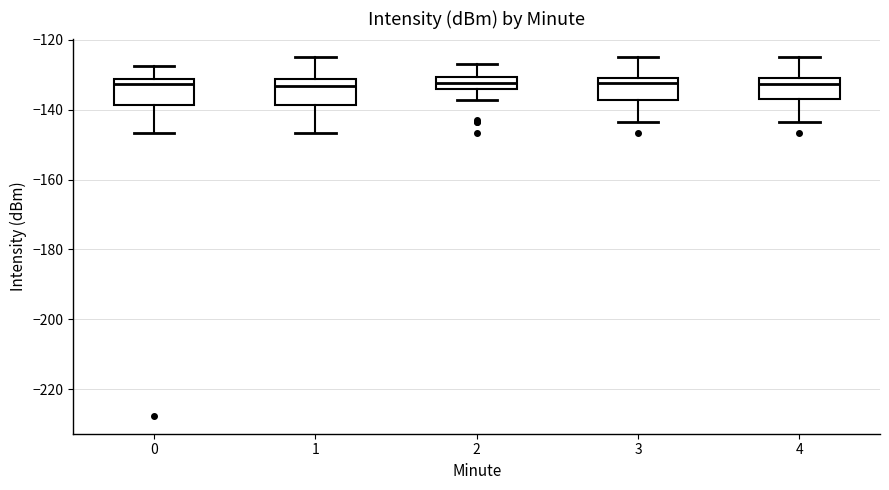

Reading left to right, read every box against the y-axis: the position of its median line, the range the box covers, and the ends of its whiskers. The values are not printed on the chart, so give them approximately, as read against the axis.

0: median -132 (just below the box's upper edge), box -138 to -132, whiskers -146 to -128
1: median -134, box -138 to -132, whiskers -146 to -124
2: median -132, box -134 to -130, whiskers -138 to -128
3: median -132 (just below the box's upper edge), box -138 to -132, whiskers -144 to -124
4: median -132 (just below the box's upper edge), box -136 to -132, whiskers -144 to -124